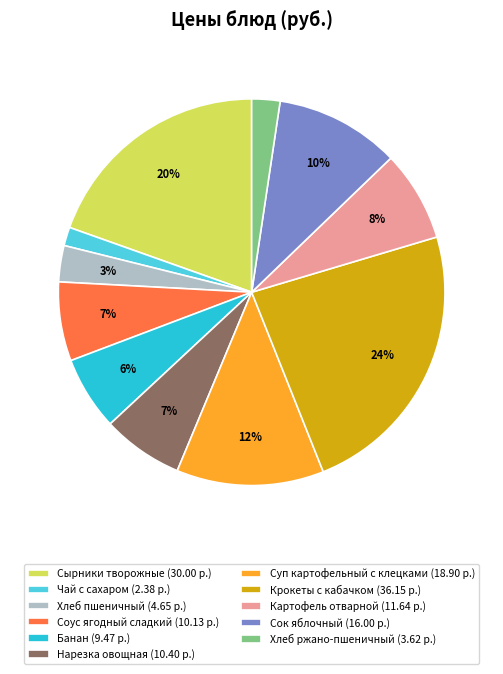

Does Сырники творожные account for over 50% of the chart?

No